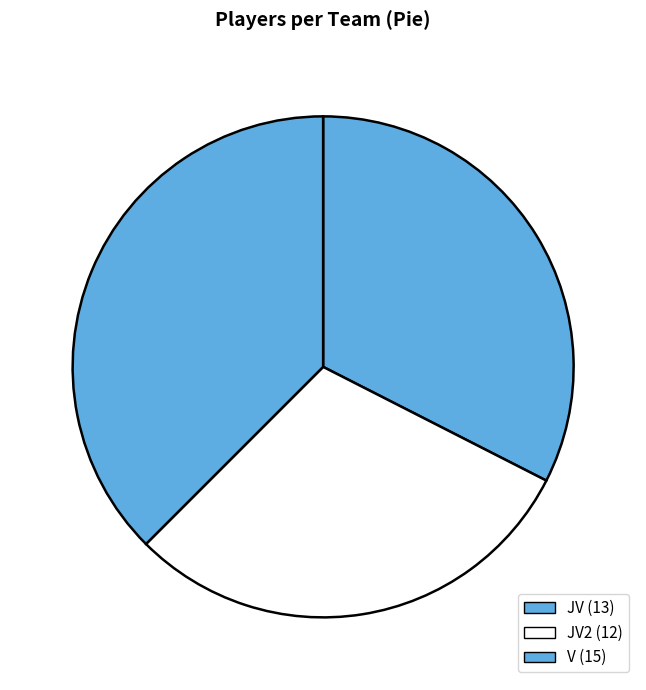

Count the number of slices in the pie.

3